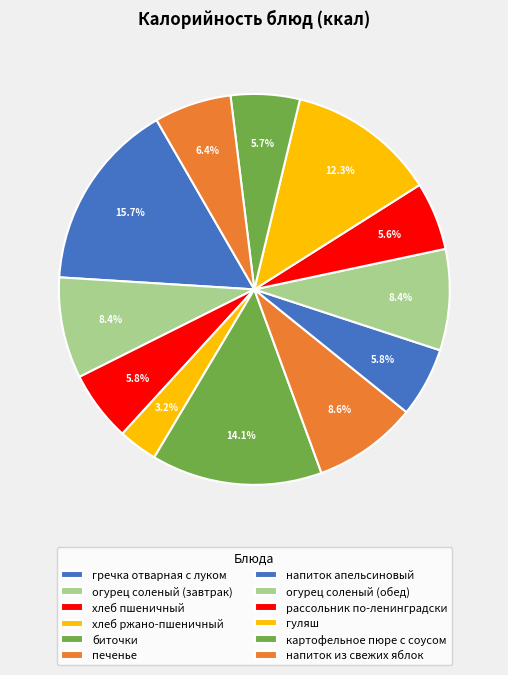

To the nearest percent, what is the difference between the largest and smallest slice percentages?

12%